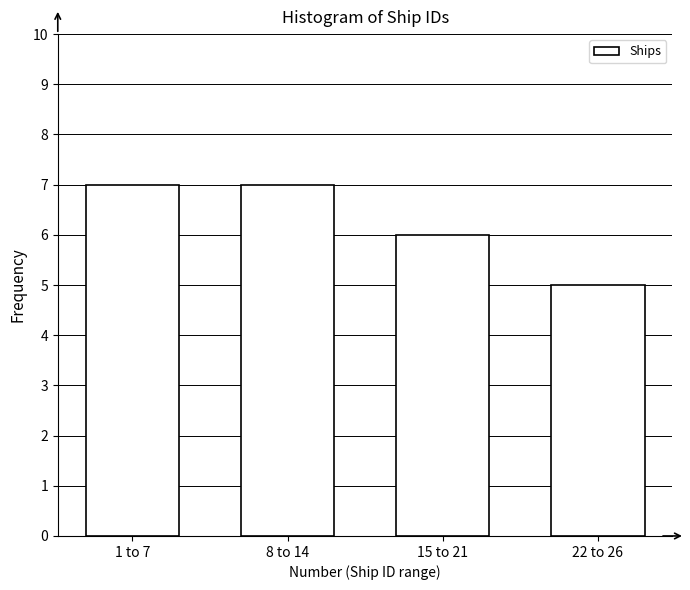

Reading left to right, extract all data points from this chart.

7	7	6	5